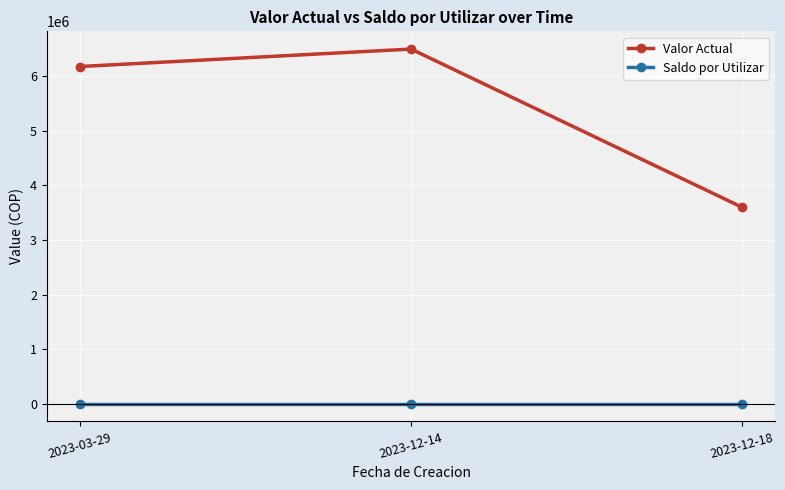

Rank the categories by Valor Actual value from lowest to highest.

2023-12-18, 2023-03-29, 2023-12-14